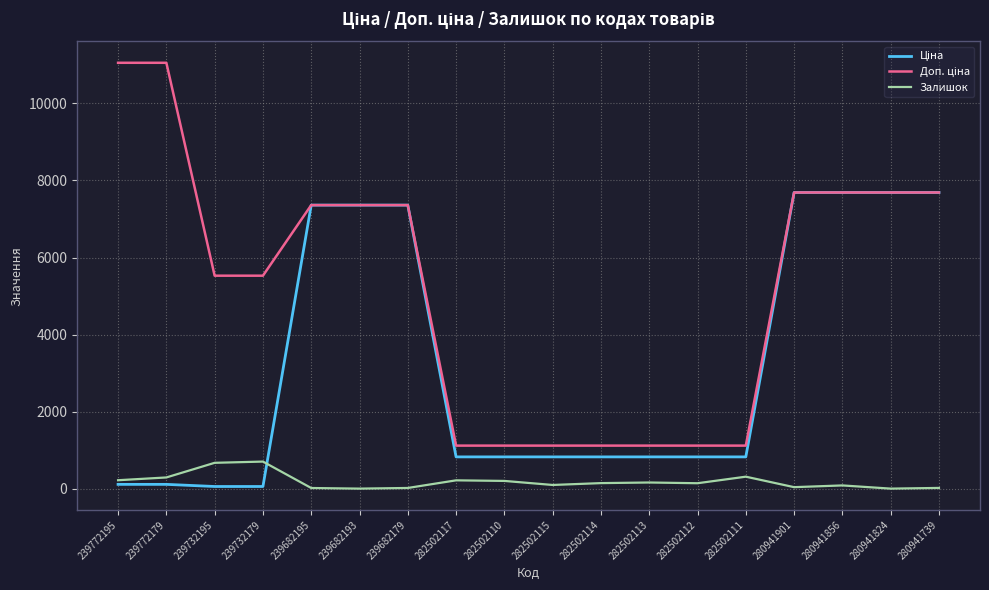

The Залишок series shows 0.0 at 280941824. True or false?

True